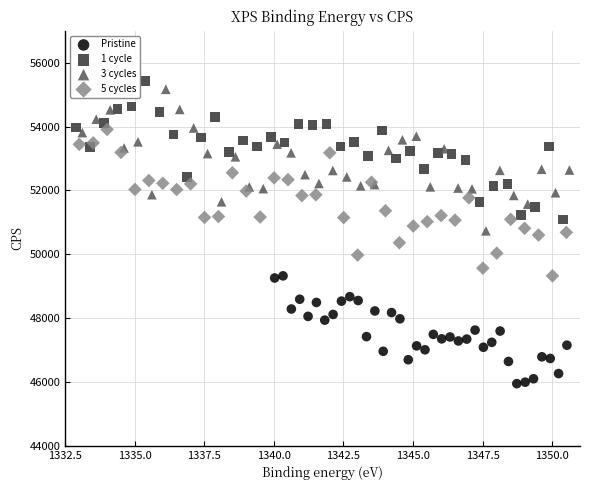

Which series reaches the minimum Y coordinate?

Pristine